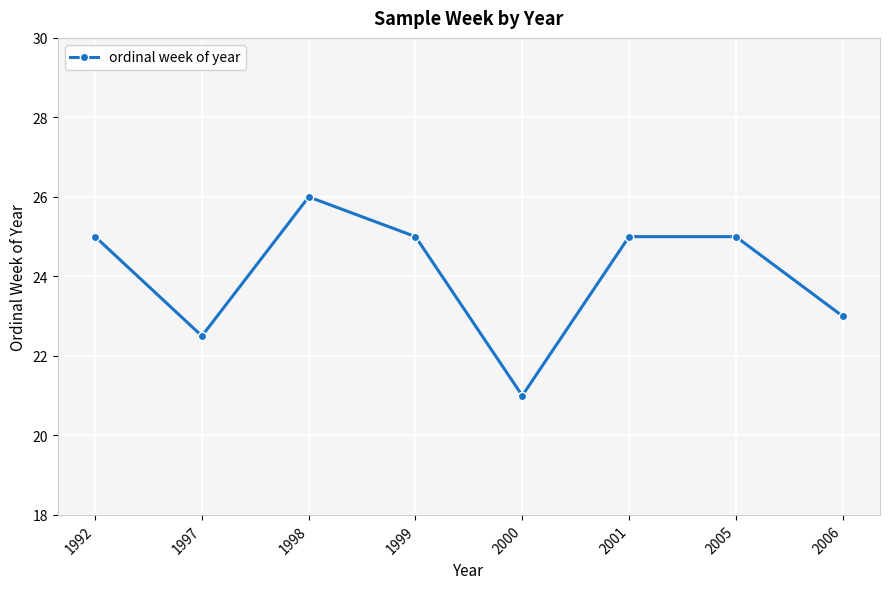

What is the smallest value displayed?

21.0